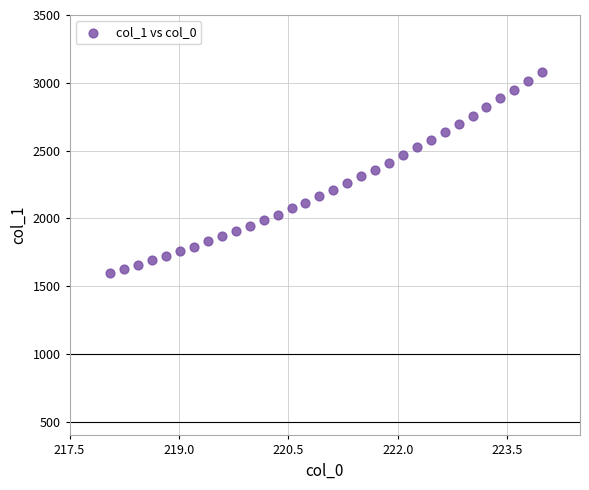

What is the range of X values (max minus min)?

5.9